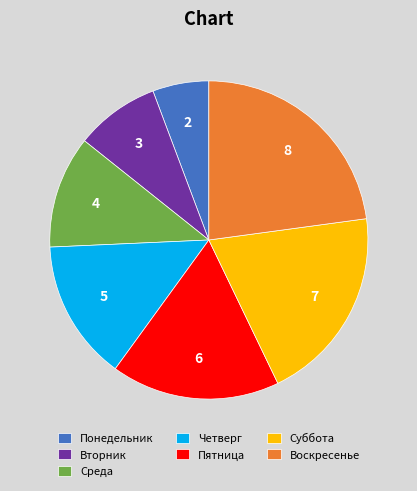

Approximately how many times larger is the value at Воскресенье compared to Пятница?

1.3